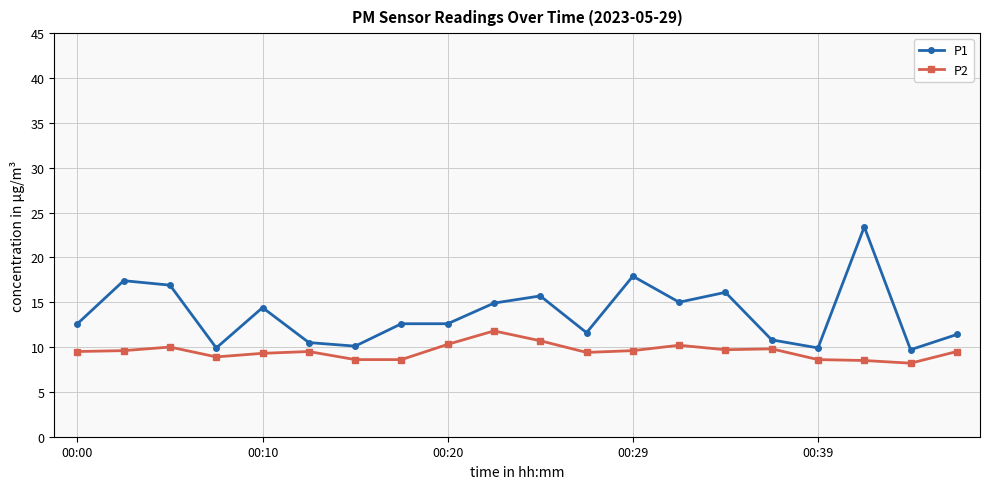

How many data points in P1 are above 12?

12